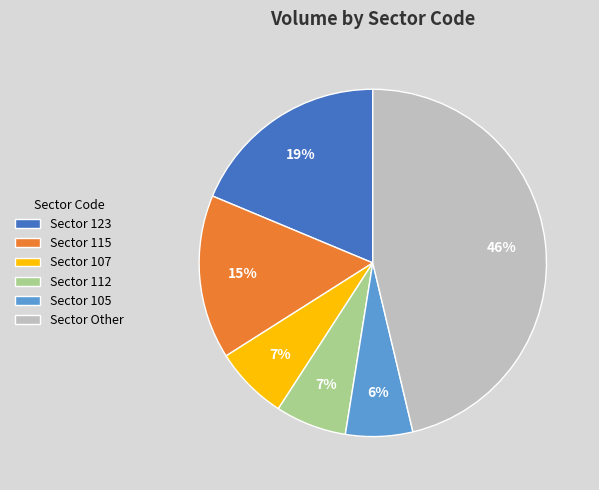

What is the largest slice in the pie chart?

Sector Other